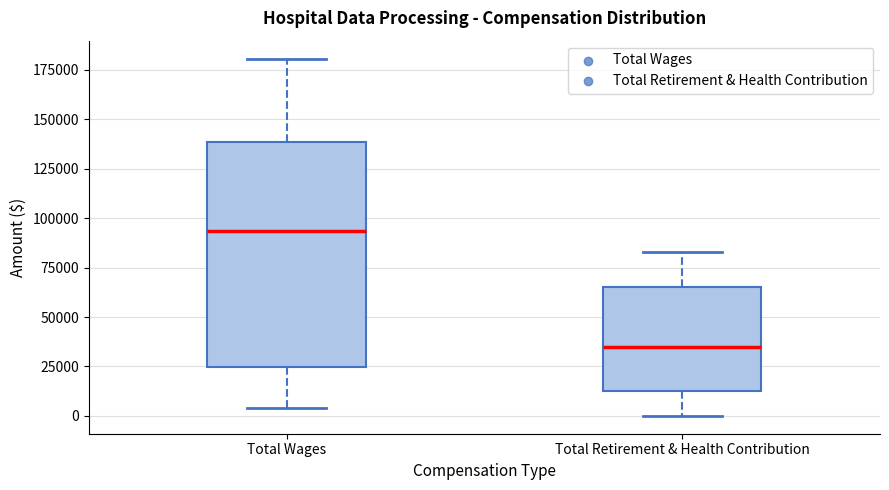

Comparing the boxes themselves (not the whiskers), which one is the tallest?

Total Wages